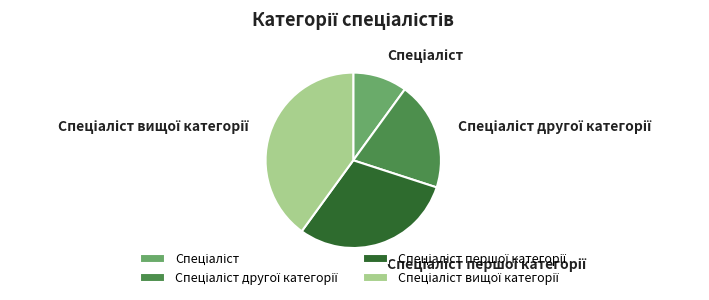

Does any single category account for the majority?

No